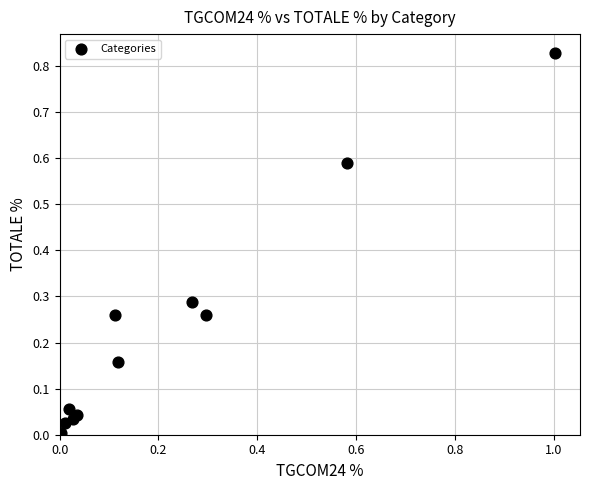

What is the range of X values (max minus min)?

1.0